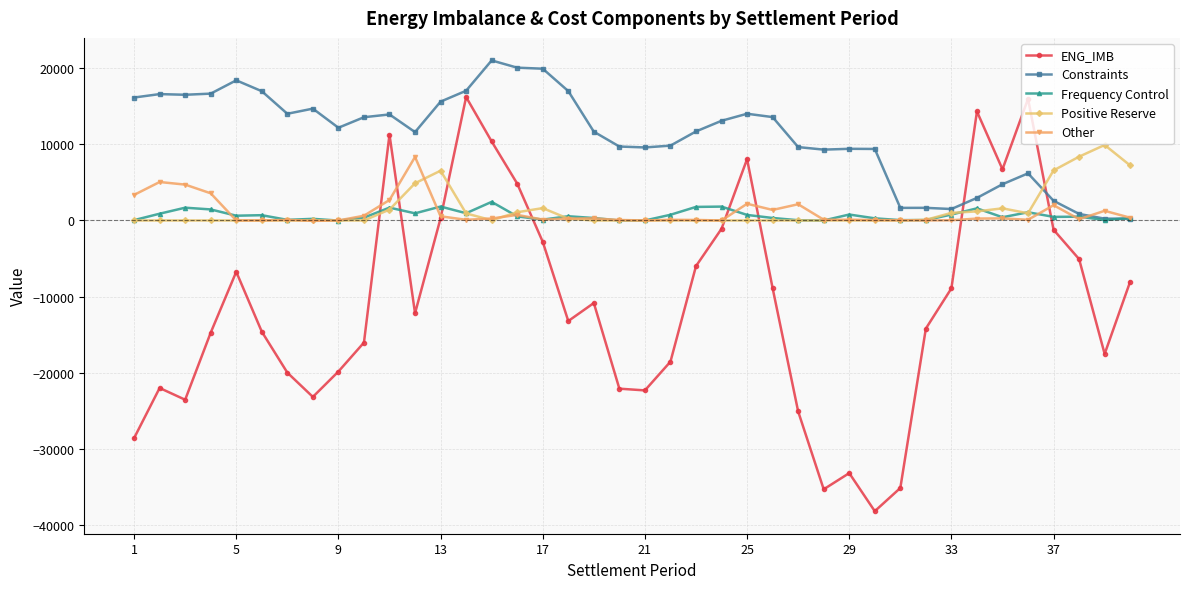

What is the value of the Frequency Control point at the 36th from the left?

1079.5